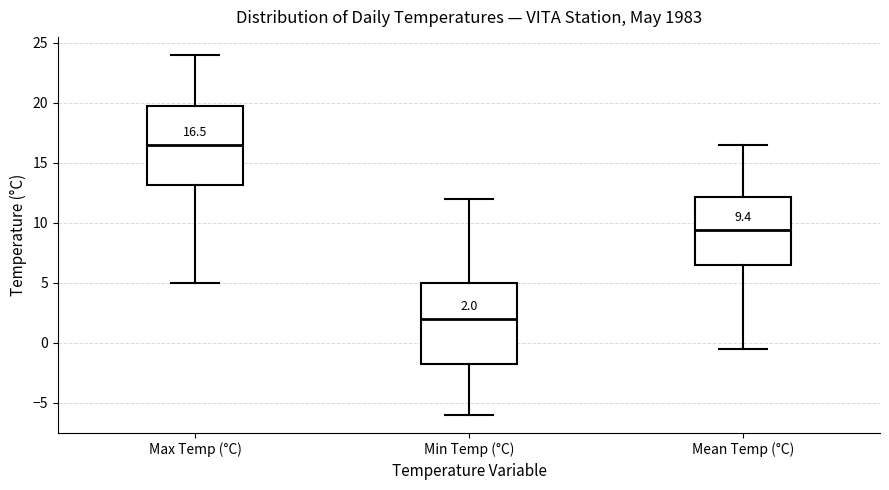

Which box has the highest median line?

Max Temp (°C)